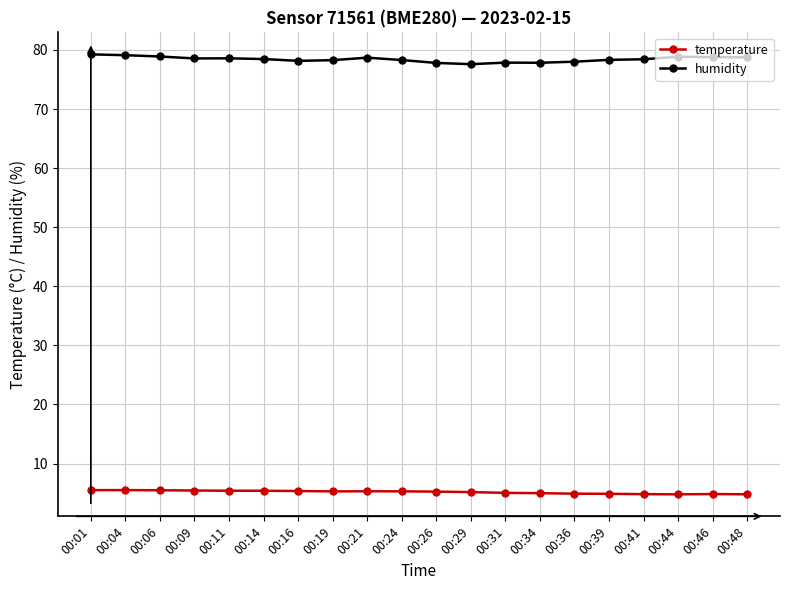

True or false: humidity has more than 1 interior local peaks.

True